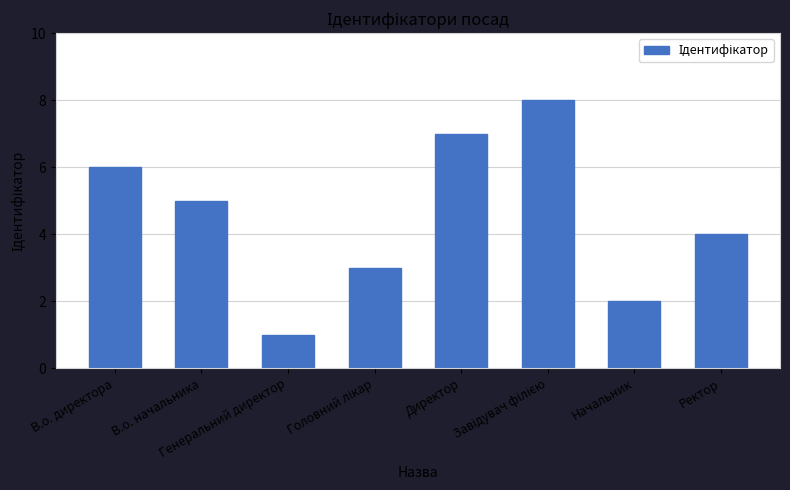

What is the difference between the values at Директор and В.о. начальника?

2